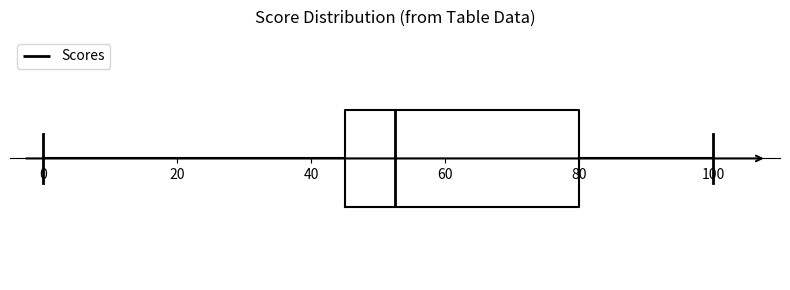

Read this box plot against the x-axis: the position of the median line, the range covered by the box, and the ends of both whiskers. The values are not printed on the chart, so give them approximately, as read against the axis.

median 52, box 46 to 80, whiskers 0 to 100